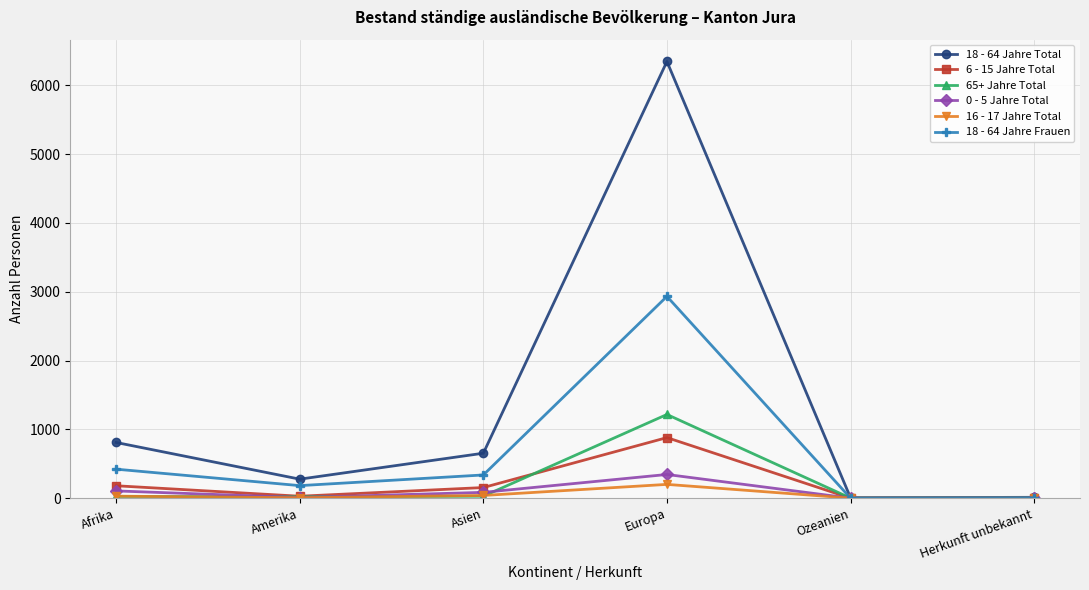

Where is 18 - 64 Jahre Frauen nearest to the value 1466?

Afrika